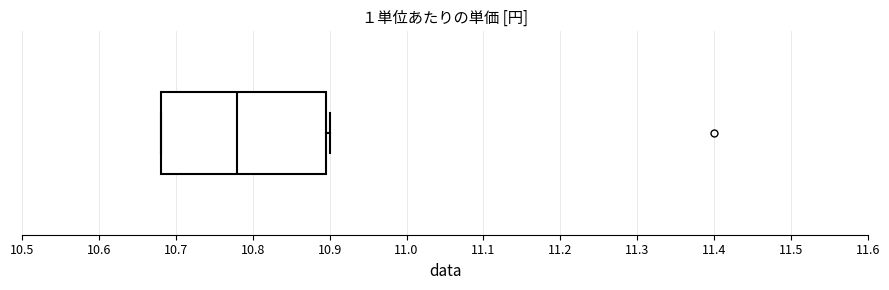

Transcribe this box plot: give where the median line is, the range the box spans, and where the two whiskers end, as read against the x-axis. The values are not printed on the chart, so give them approximately, as read against the axis.

median 10.78, box 10.68 to 10.90, whiskers 10.68 to 10.90 (just right of the box's right edge)